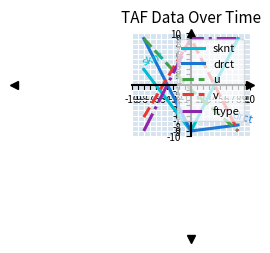

Which series has the largest total across all categories?

ftype